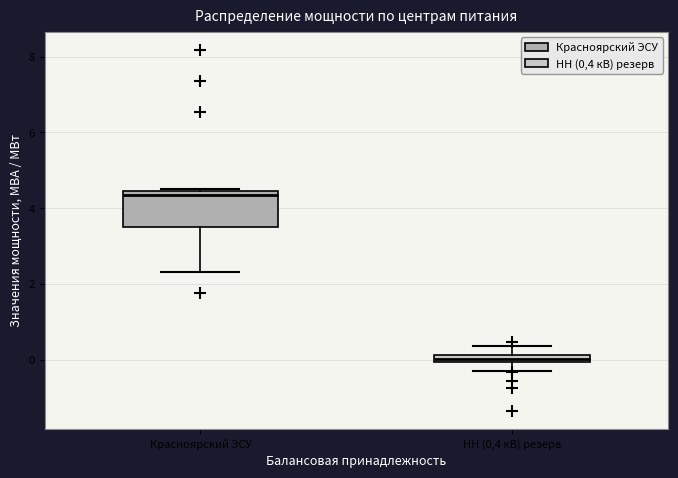

Where is the upper edge of the box for НН (0,4 кВ) резерв on the y-axis? The values are not printed on the chart, so give them approximately, as read against the axis.

0.2